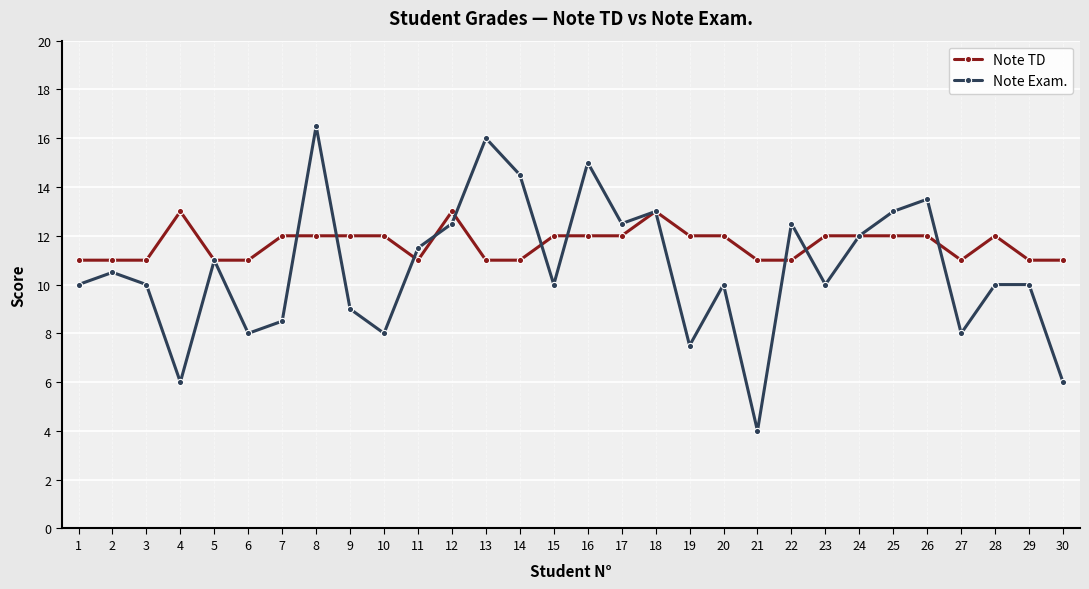

The value of Note TD at 13 is 3.9. True or false?

False